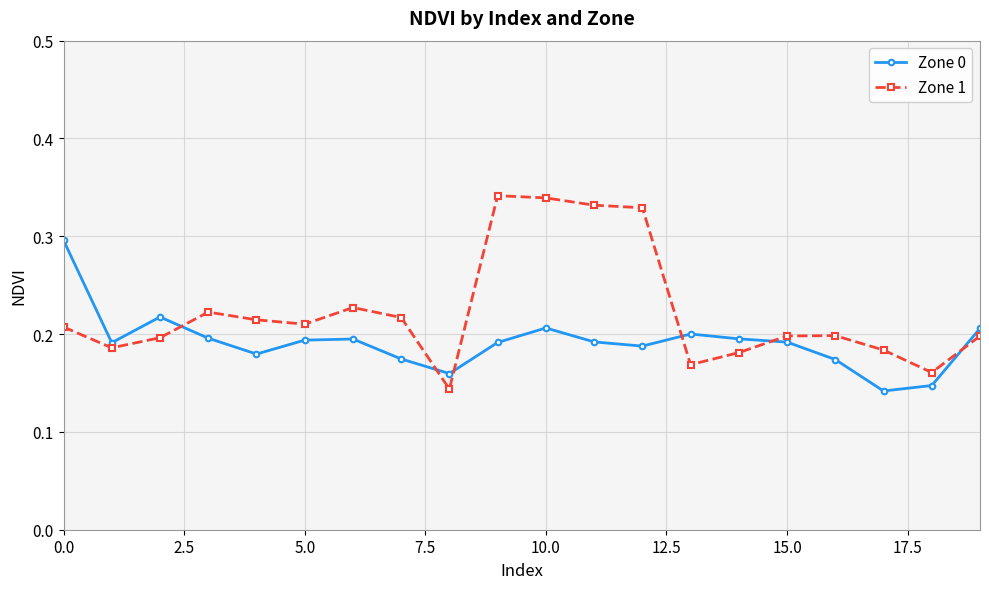

At how many categories does at least one series exceed 0?

20